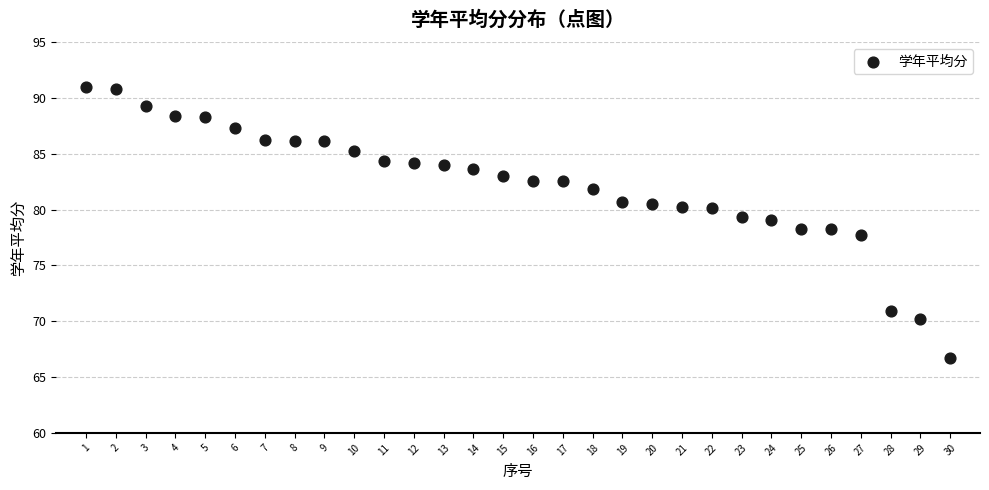

What is the range of X values (max minus min)?

29.0